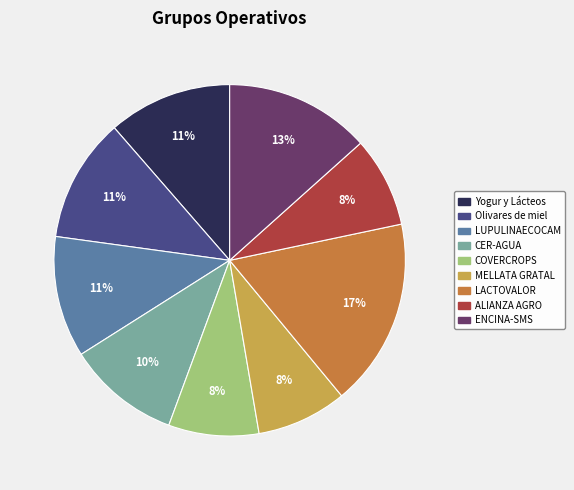

Is MELLATA GRATAL the majority of the pie?

No